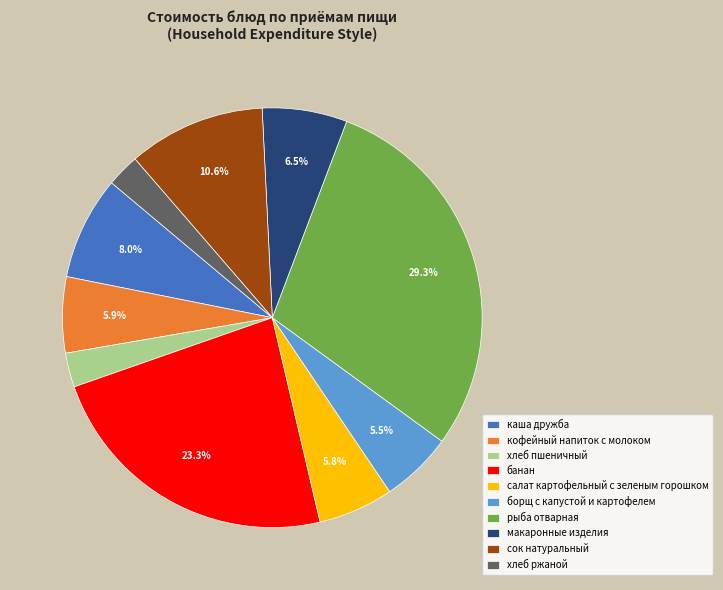

Between макаронные изделия and каша дружба, which is larger?

каша дружба